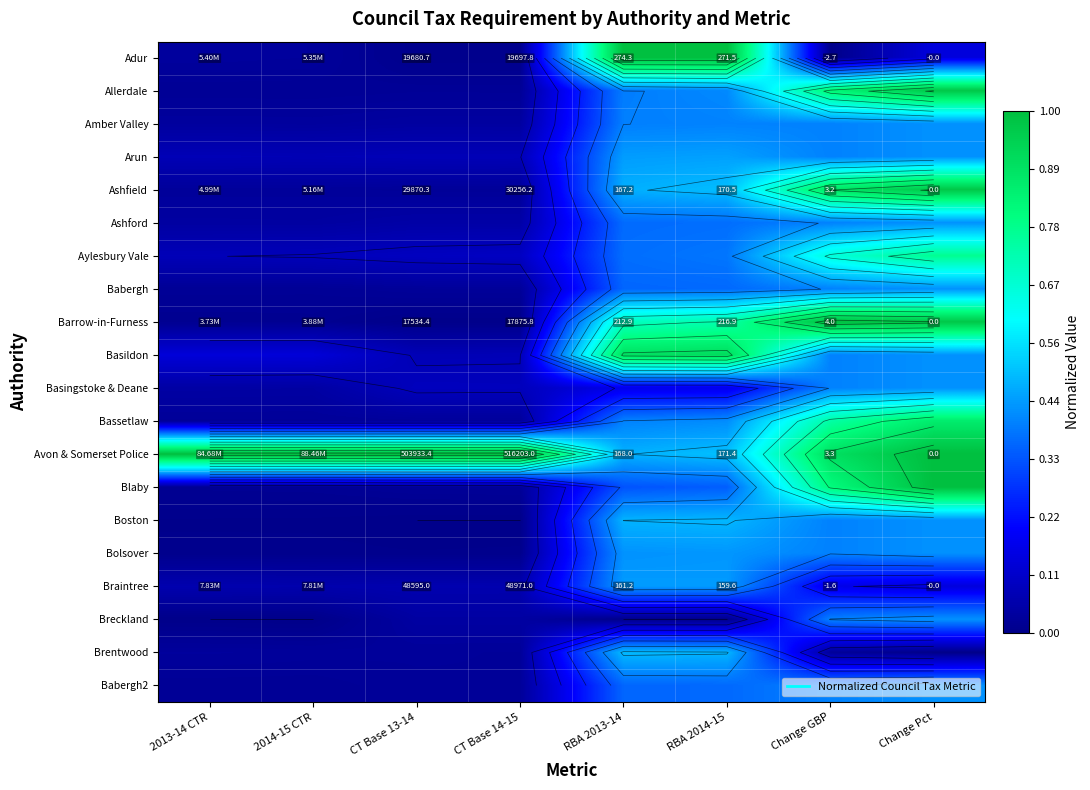

How many Aylesbury Vale values are between 0 and 1?

8